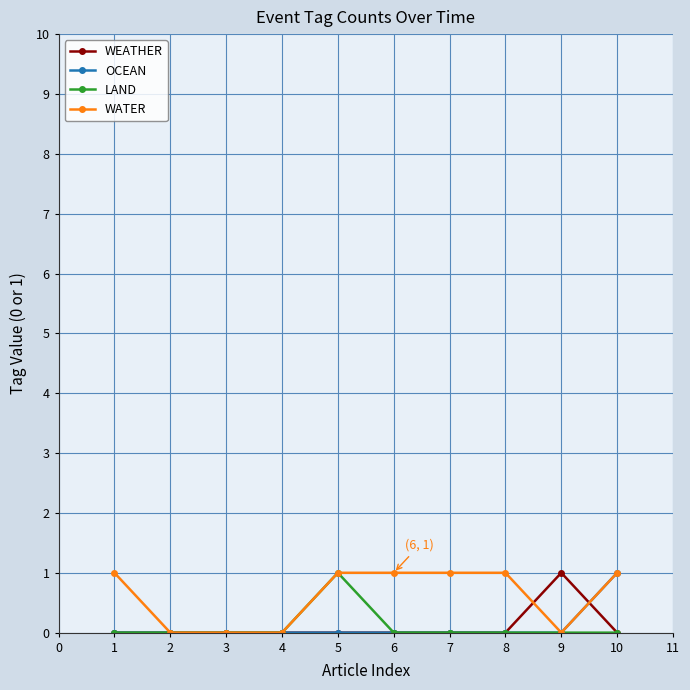

What is the approximate value of WATER at 3?

0